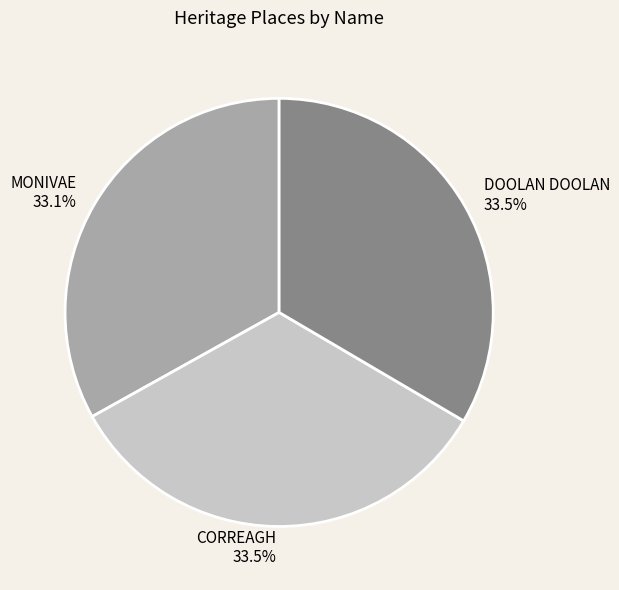

Is there any slice that represents more than half of the pie?

No